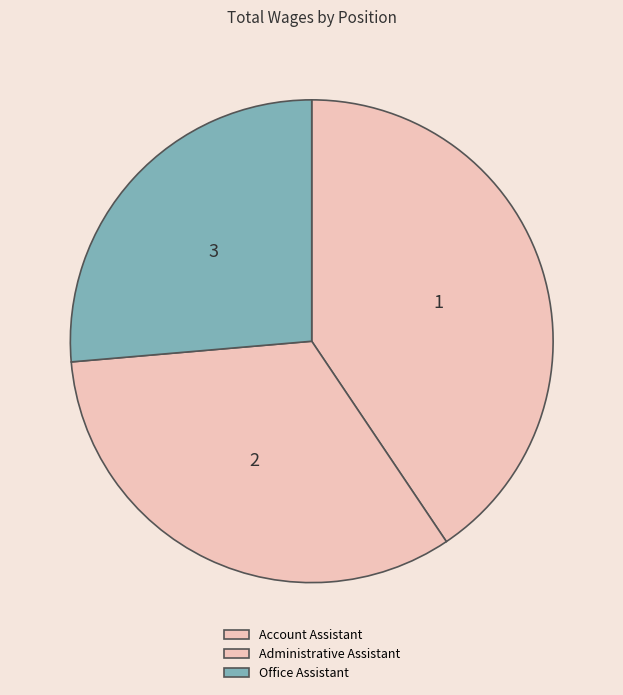

Do Administrative Assistant and Office Assistant together represent more than half of the pie?

Yes